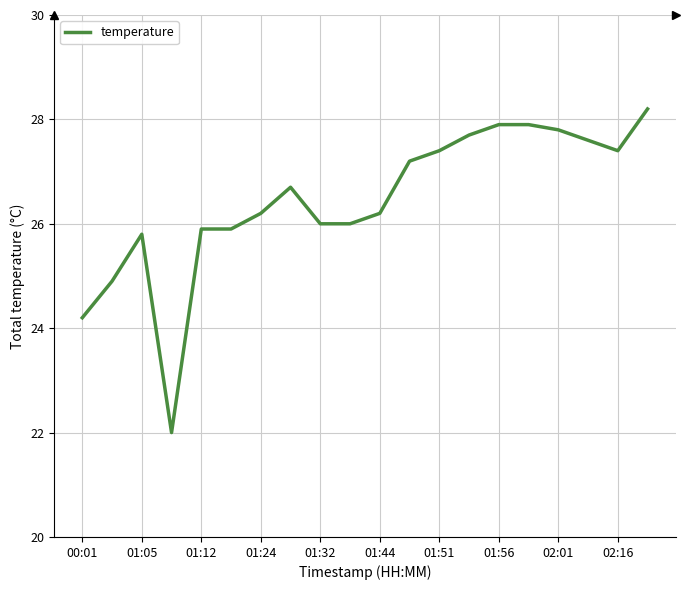

What is the sum of all values?

528.9